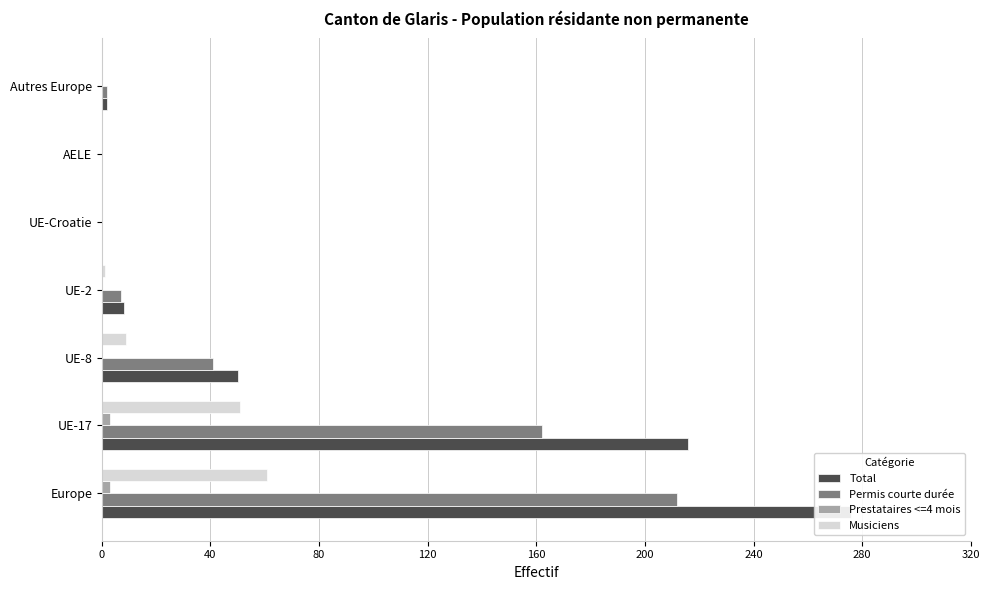

How many bars are there in total?

28